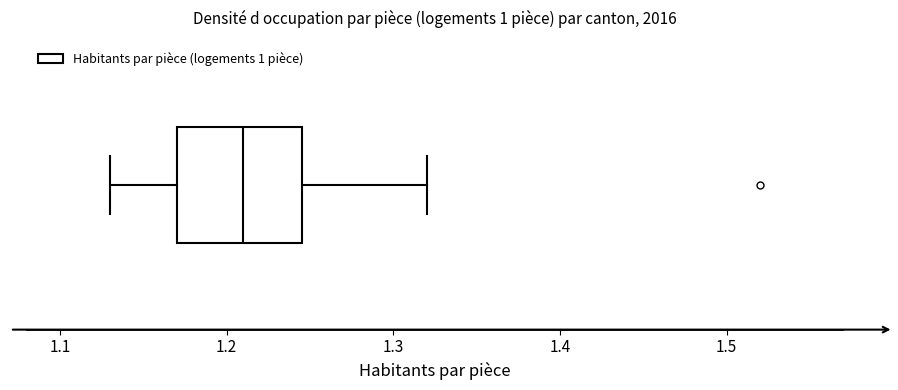

Where does the right whisker of the box end on the x-axis? The values are not printed on the chart, so give them approximately, as read against the axis.

1.32